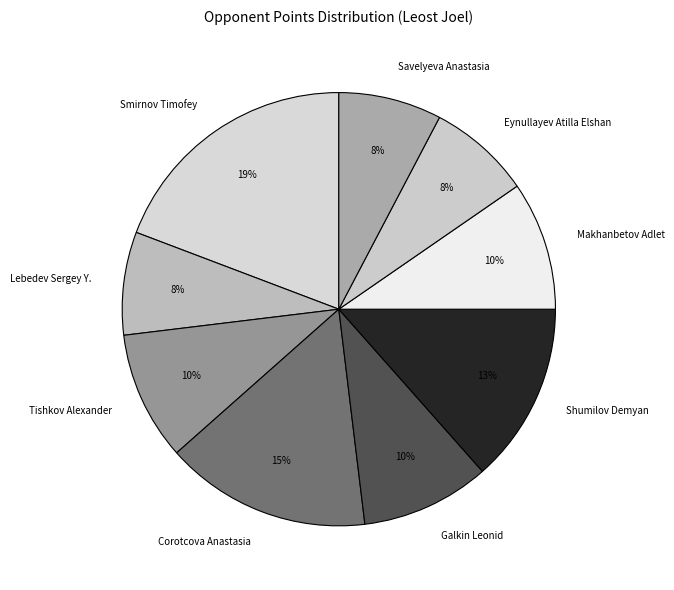

Approximately how many times larger is the value at Tishkov Alexander compared to Smirnov Timofey?

0.5